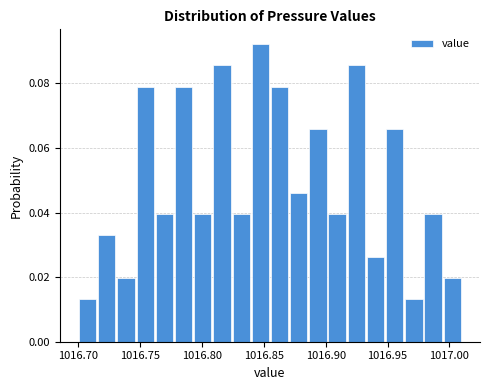

Read against the x-axis, roughly where is the centre of the tallest bar?

1016.845